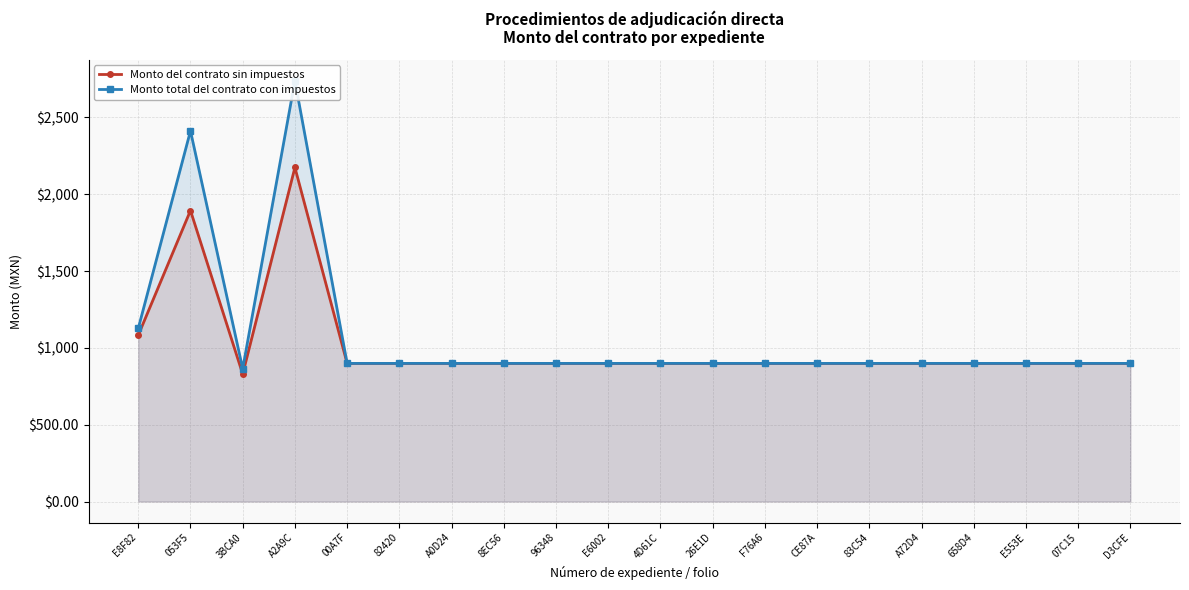

Rank the series at F76A6 from lowest to highest value.

Monto del contrato sin impuestos, Monto total del contrato con impuestos